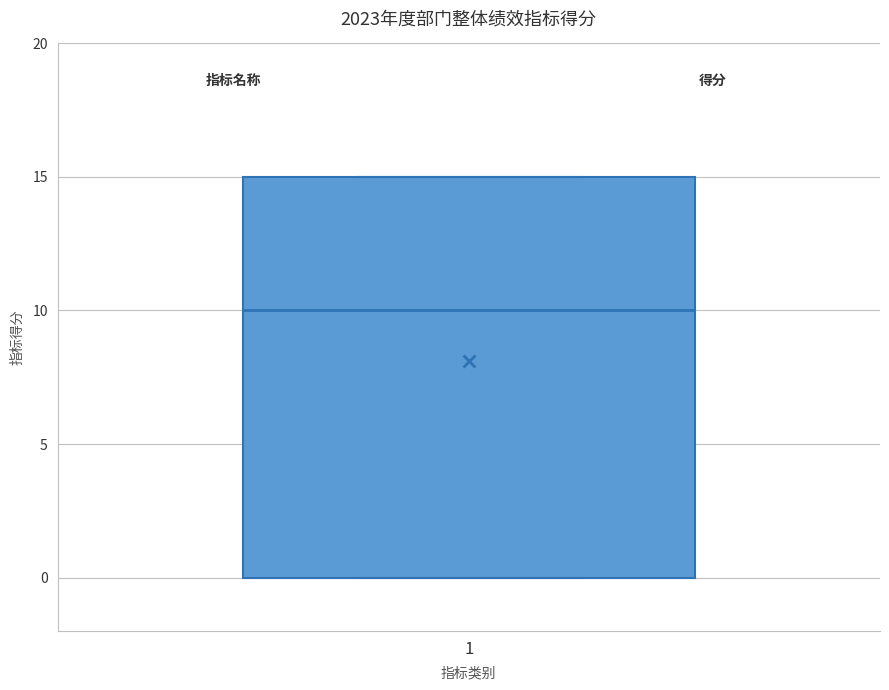

Transcribe this box plot: give where the median line is, the range the box spans, and where the two whiskers end, as read against the y-axis. The values are not printed on the chart, so give them approximately, as read against the axis.

median 10, box 0 to 15, whiskers 0 to 15